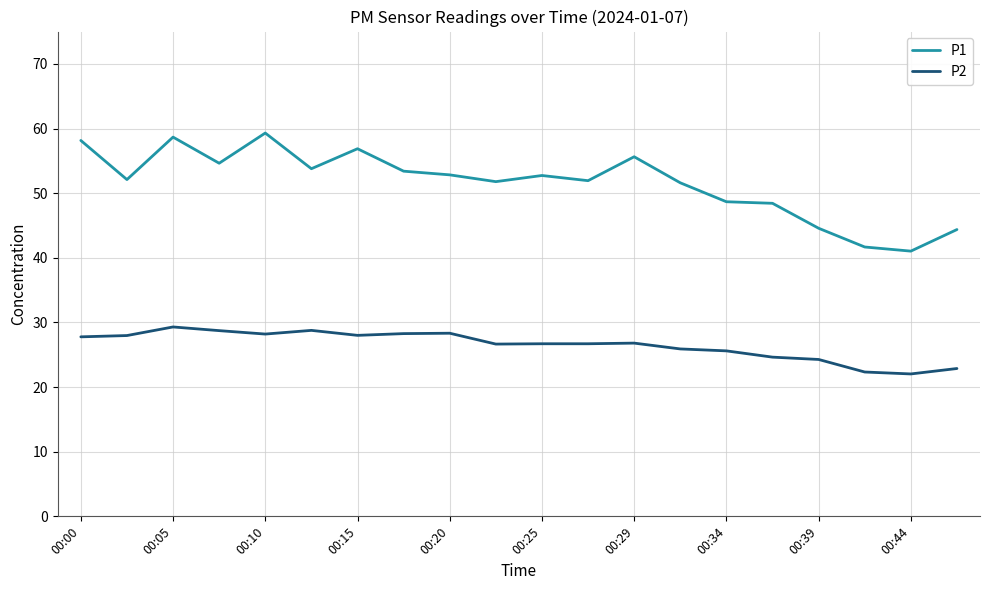

What is the maximum value for P2?

29.3